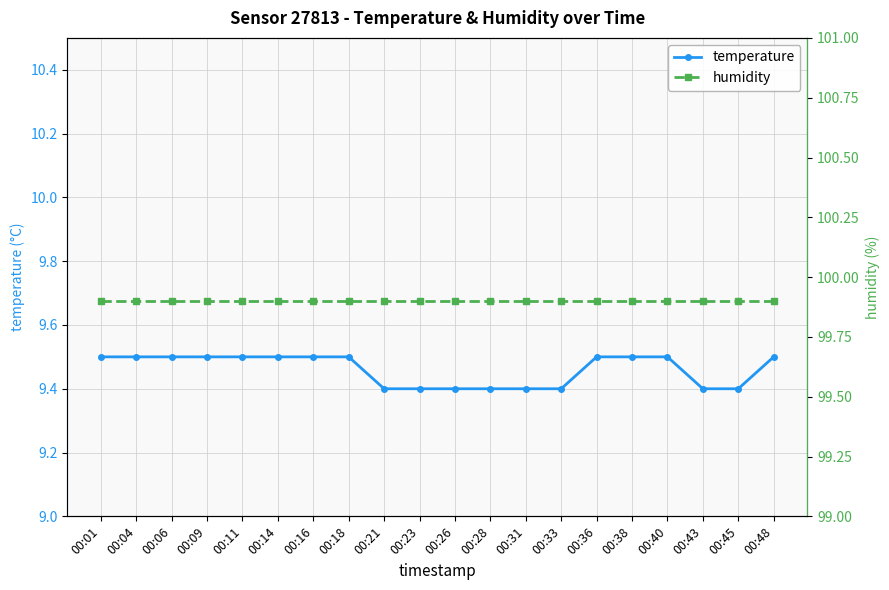

How many data points does each series have?

20